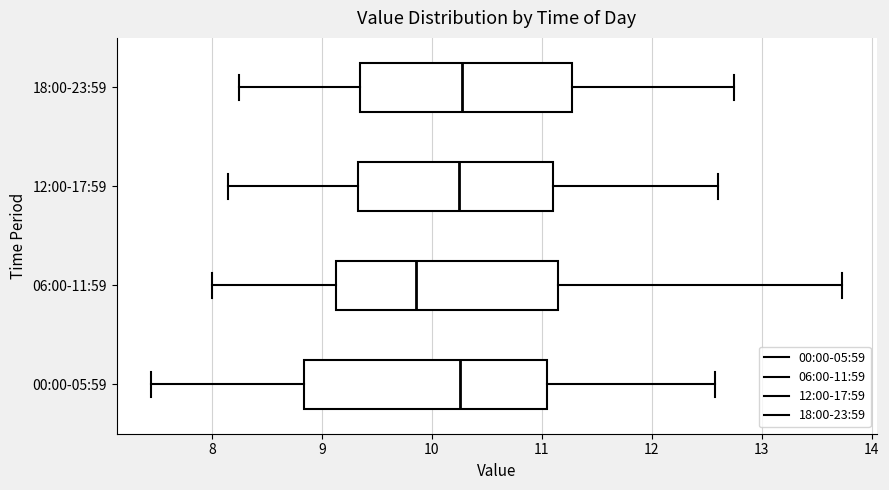

Comparing the boxes themselves (not the whiskers), which one is the widest?

00:00-05:59